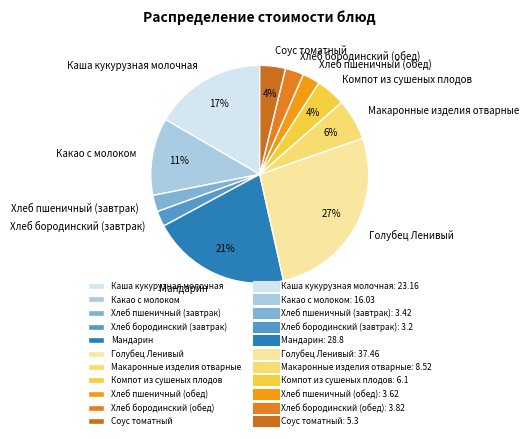

Is there any slice that represents more than half of the pie?

No